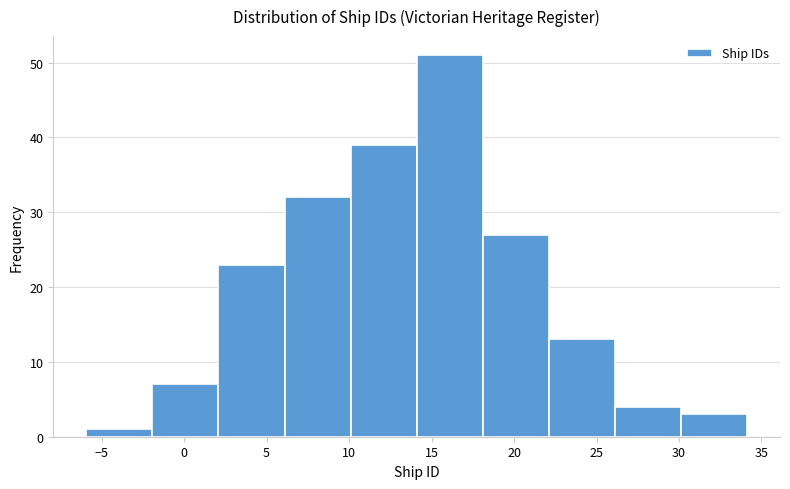

Reading left to right, transcribe this chart: for each bar, give the range it covers on the x-axis and its height. Neither the bar edges nor the heights are printed on the chart, so give them approximately, as read against the axes.

-6 to -2: 1
-2 to 2: 7
2 to 6: 23
6 to 10: 32
10 to 14: 39
14 to 18: 51
18 to 22: 27
22 to 26: 13
26 to 30: 4
30 to 34: 3